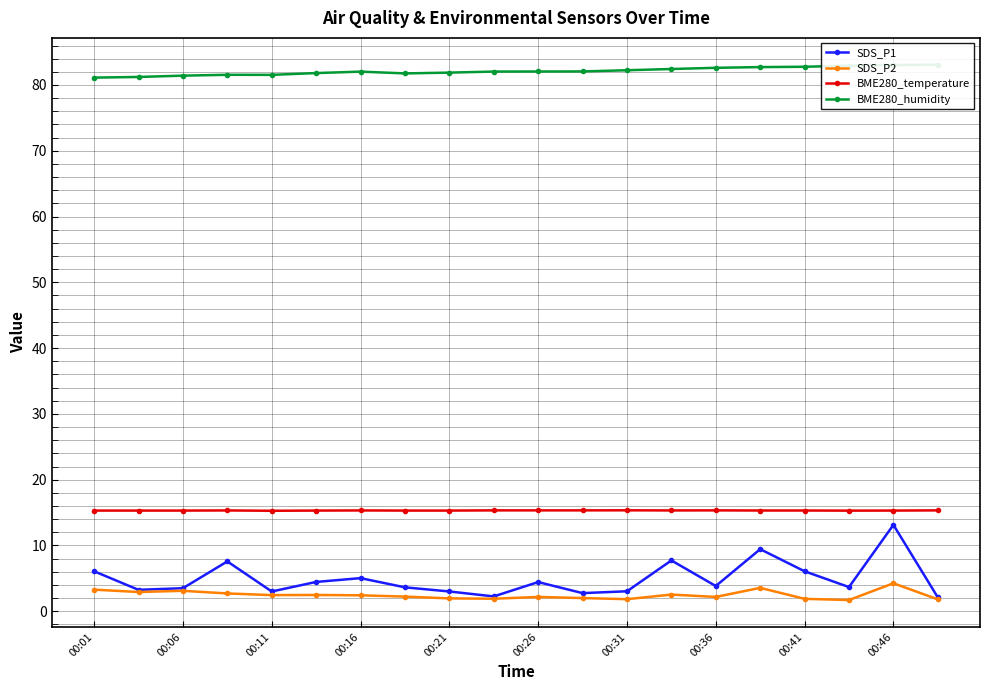

What is the approximate value of BME280_temperature at 19?

15.3